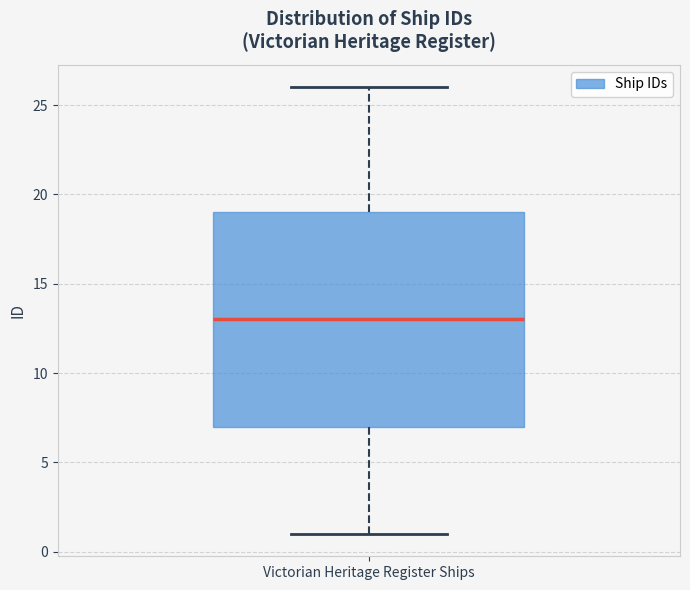

Transcribe this box plot: give where the median line is, the range the box spans, and where the two whiskers end, as read against the y-axis. The values are not printed on the chart, so give them approximately, as read against the axis.

median 13, box 7 to 19, whiskers 1 to 26